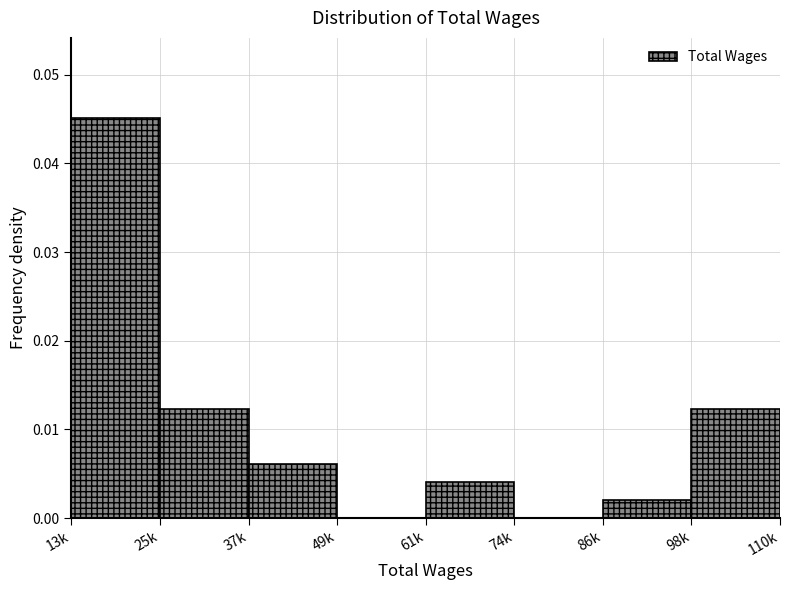

The value at 49k is 0.0. True or false?

True